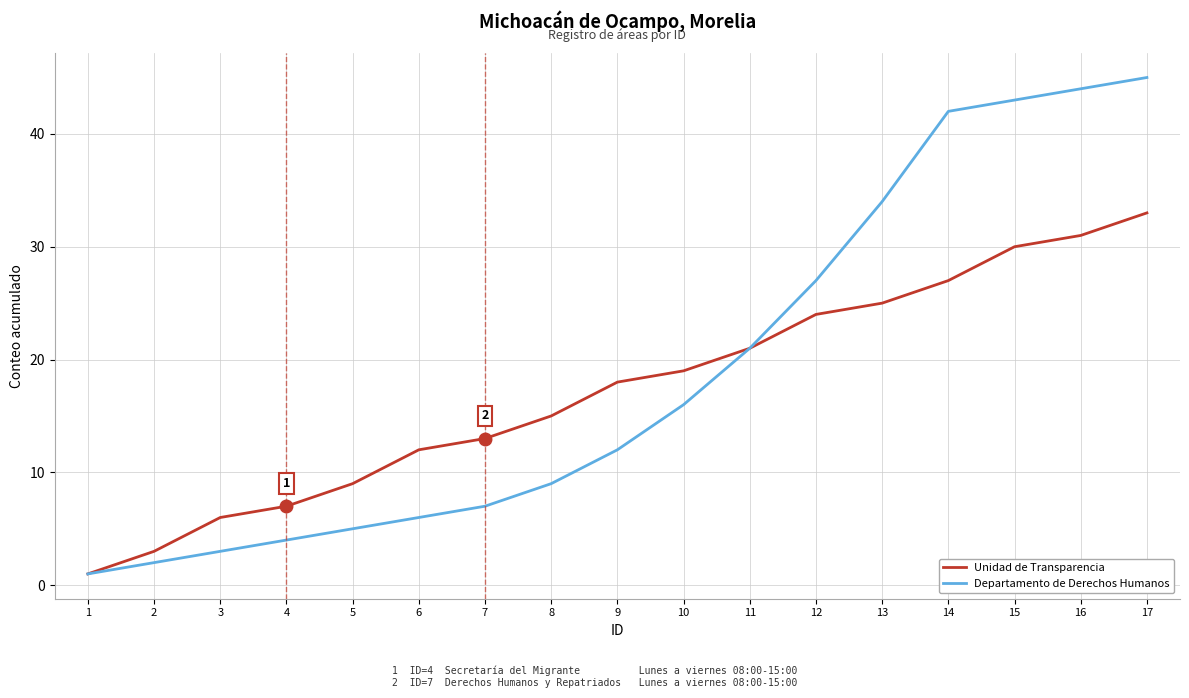

True or false: Unidad de Transparencia has a value of 25 at 13.

True